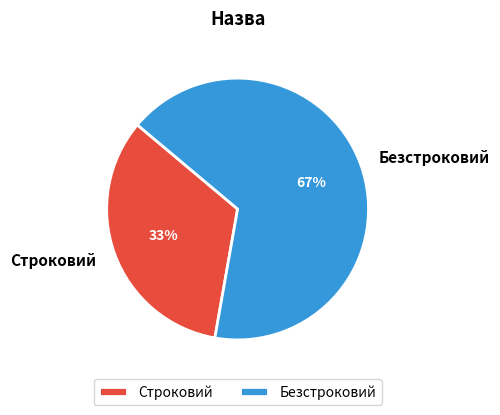

The Строковий slice represents 25% of the pie. True or false?

False